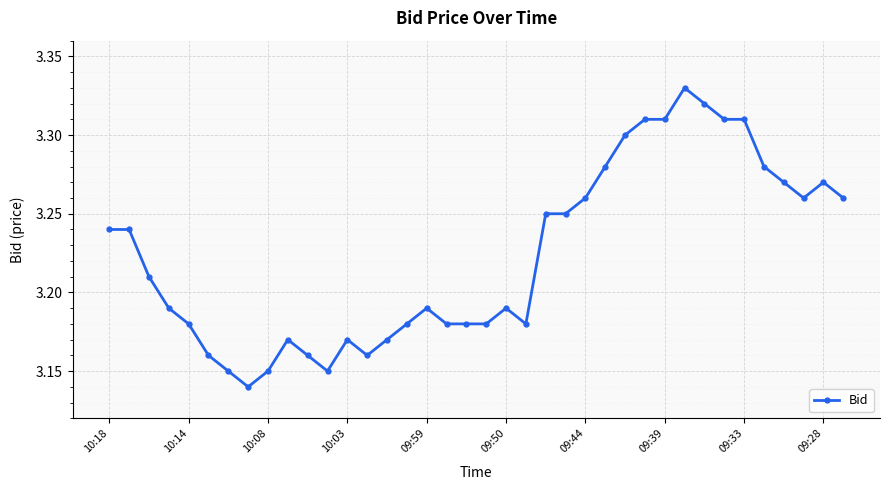

Count the values in the range 3 to 4.

38